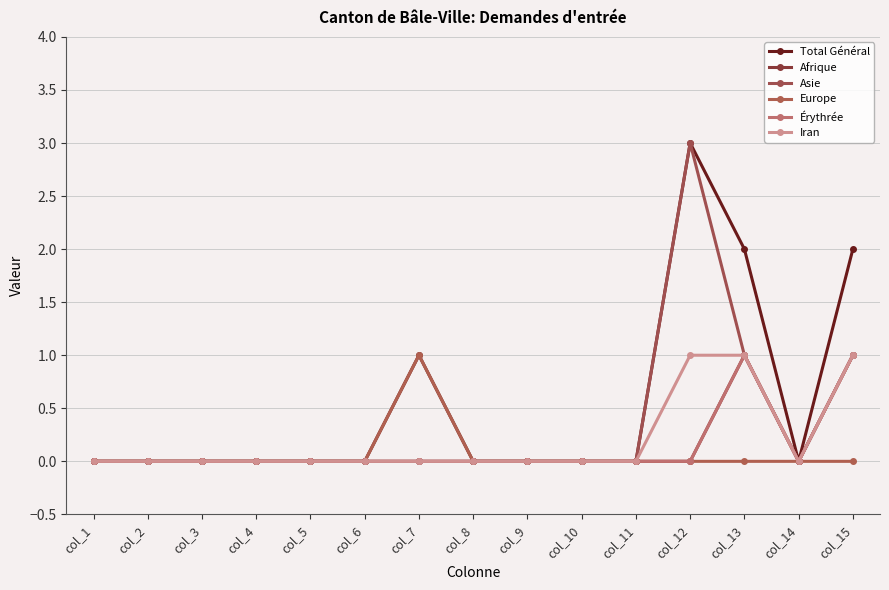

Is this an area chart (filled region under the line)?

No